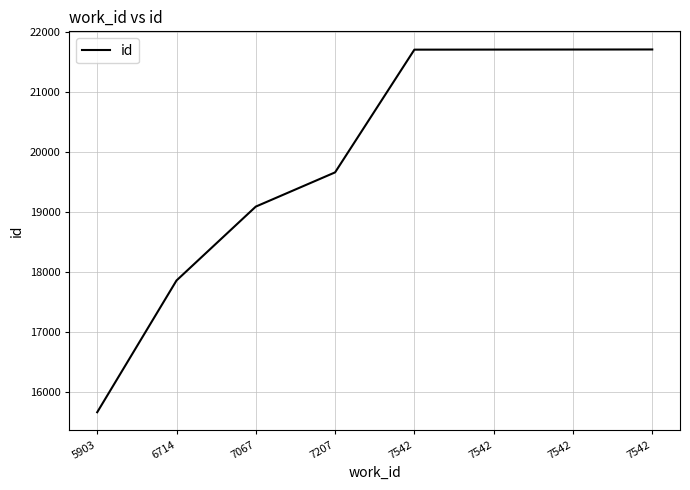

What is the ratio of the value at 5903 to the value at 7542?

0.7